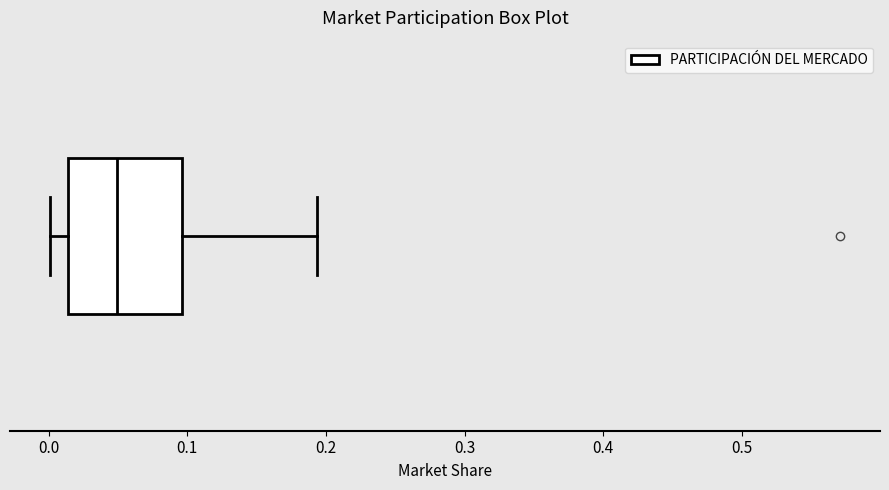

Read this box plot against the x-axis: the position of the median line, the range covered by the box, and the ends of both whiskers. The values are not printed on the chart, so give them approximately, as read against the axis.

median 0.05, box 0.01 to 0.10, whiskers 0.00 to 0.19